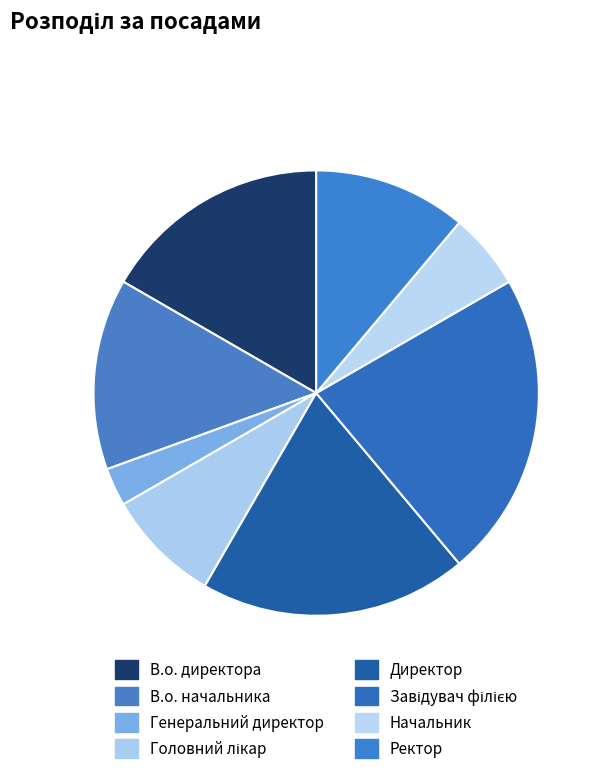

Rank the categories by value from lowest to highest.

Генеральний директор, Начальник, Головний лікар, Ректор, В.о. начальника, В.о. директора, Директор, Завідувач філією